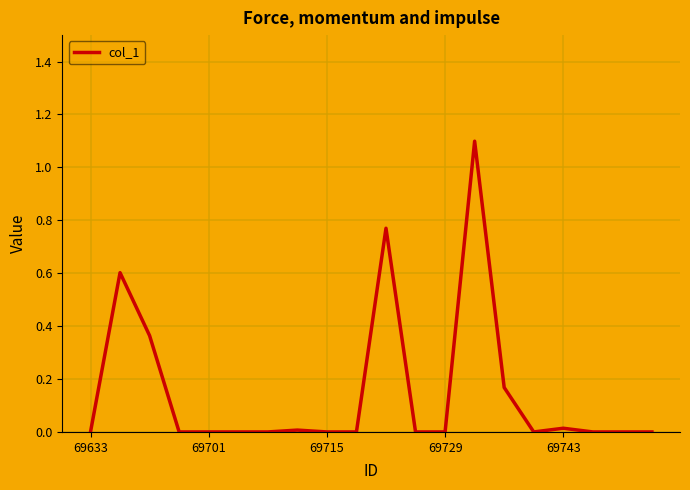

What is the sum of all values?

3.0